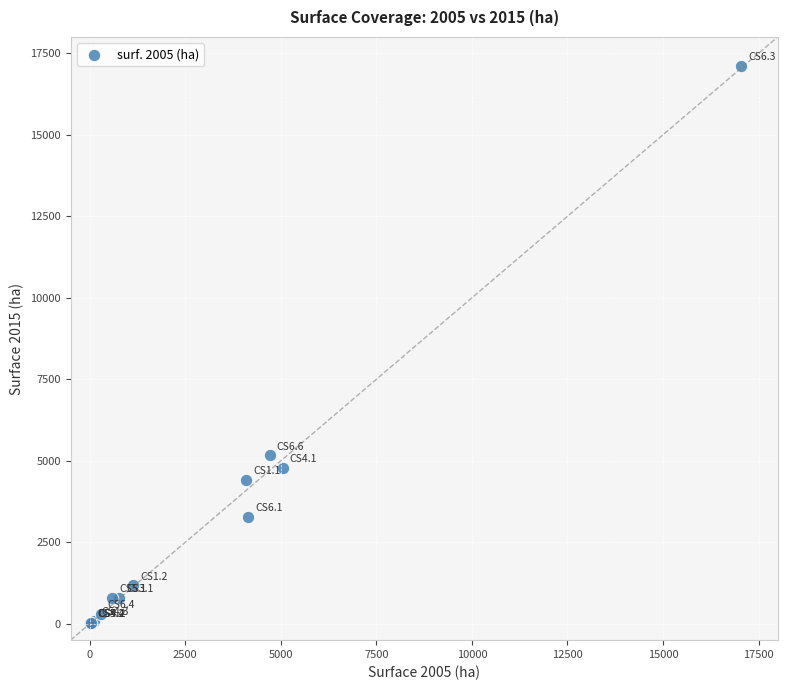

What Y value in the scatter plot is closest to 8571?

5173.0